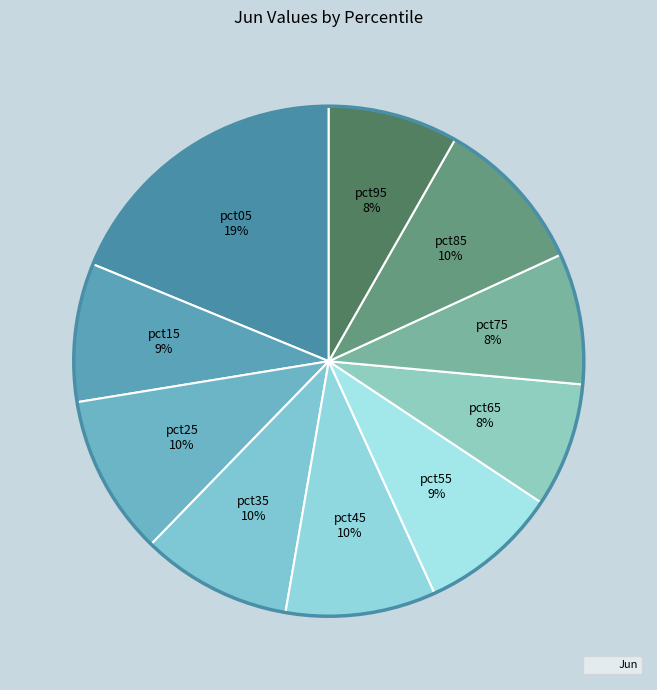

Which category has the smallest portion of the pie?

pct65